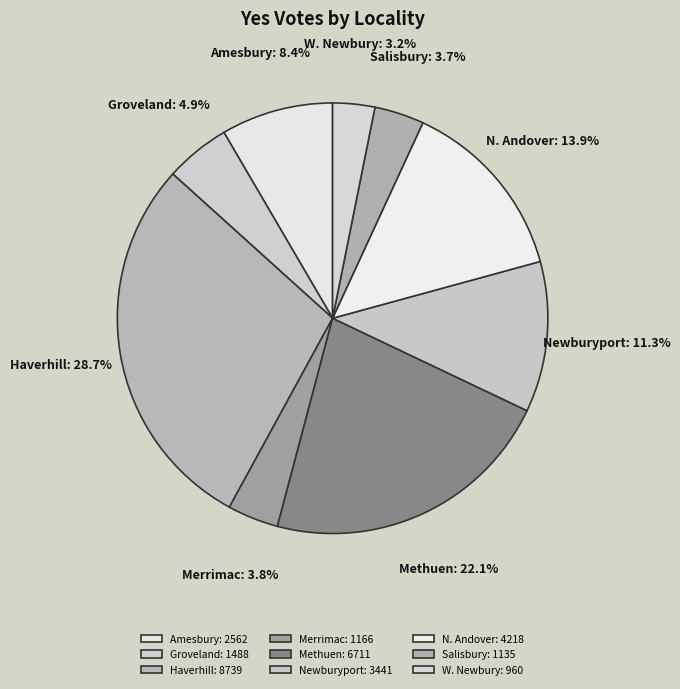

Which has a higher value, Merrimac or W. Newbury?

Merrimac